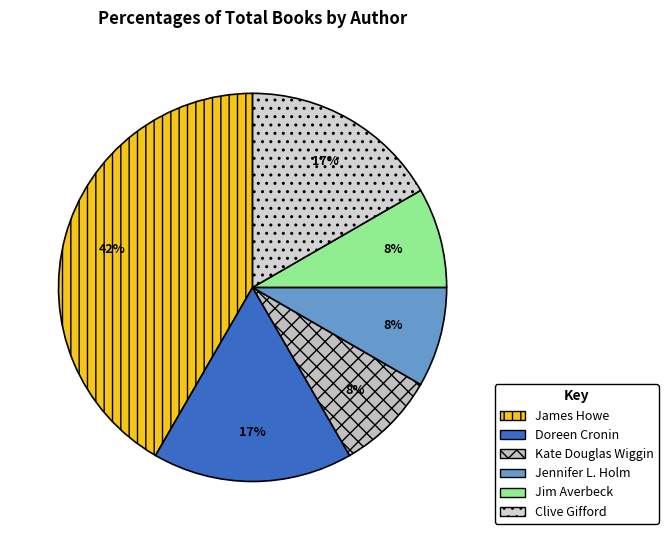

Between Jim Averbeck and James Howe, which is larger?

James Howe